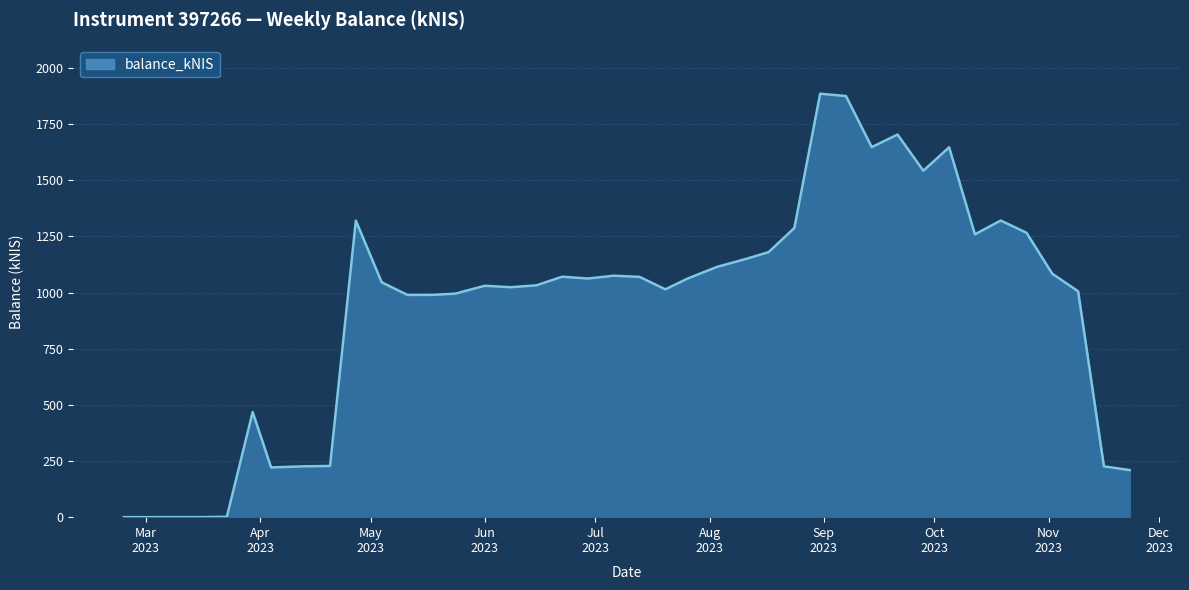

What is the maximum value shown in the chart?

1884.9